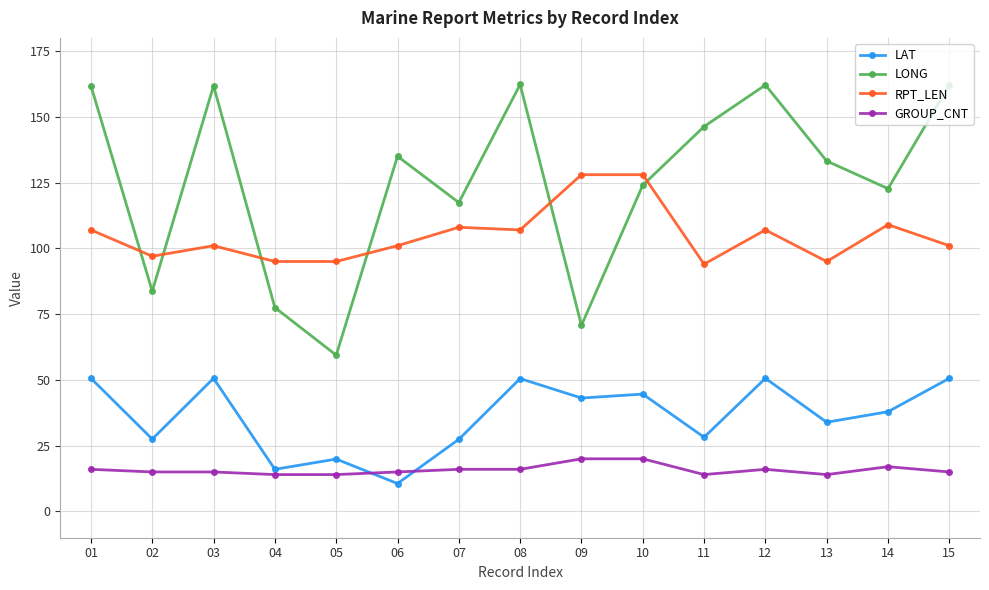

How many categories are shown in the chart?

15